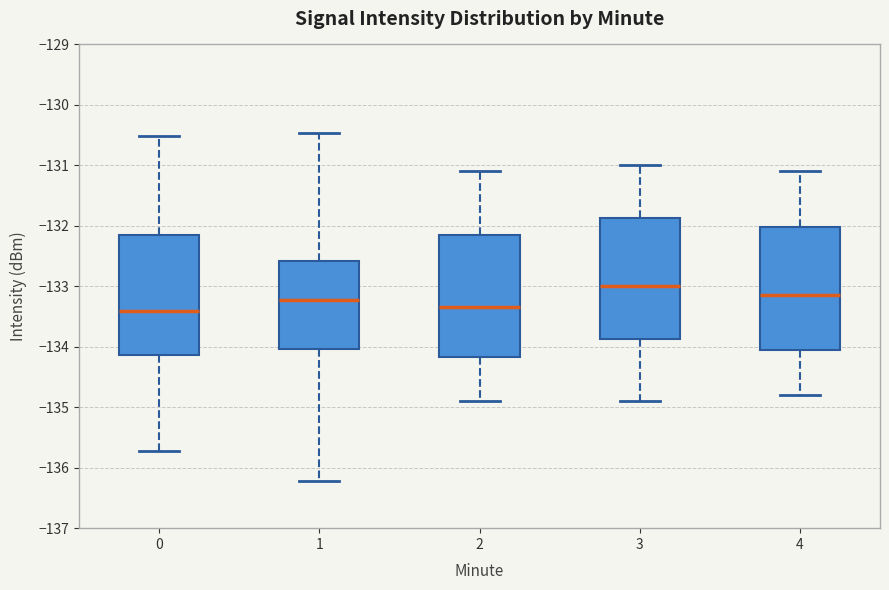

Reading left to right, transcribe this box plot: for each box, give where its median line is, the range the box spans, and where its two whiskers end, as read against the y-axis. The values are not printed on the chart, so give them approximately, as read against the axis.

0: median -133.4, box -134.1 to -132.2, whiskers -135.7 to -130.5
1: median -133.2, box -134.0 to -132.6, whiskers -136.2 to -130.5
2: median -133.3, box -134.2 to -132.1, whiskers -134.9 to -131.1
3: median -133.0, box -133.9 to -131.9, whiskers -134.9 to -131.0
4: median -133.1, box -134.0 to -132.0, whiskers -134.8 to -131.1